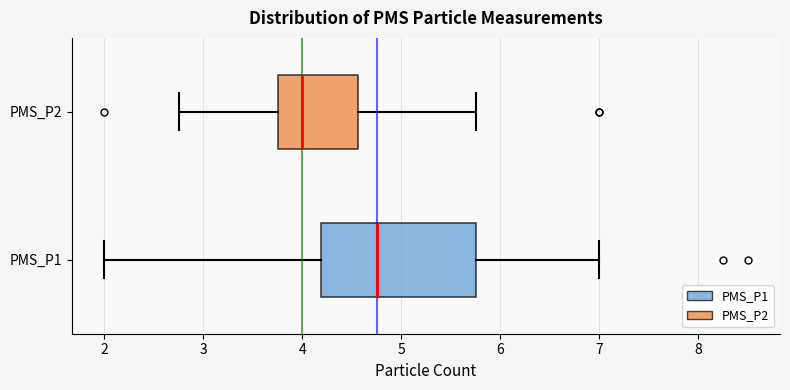

Where is the left edge of the box for PMS_P1 on the x-axis? The values are not printed on the chart, so give them approximately, as read against the axis.

4.2